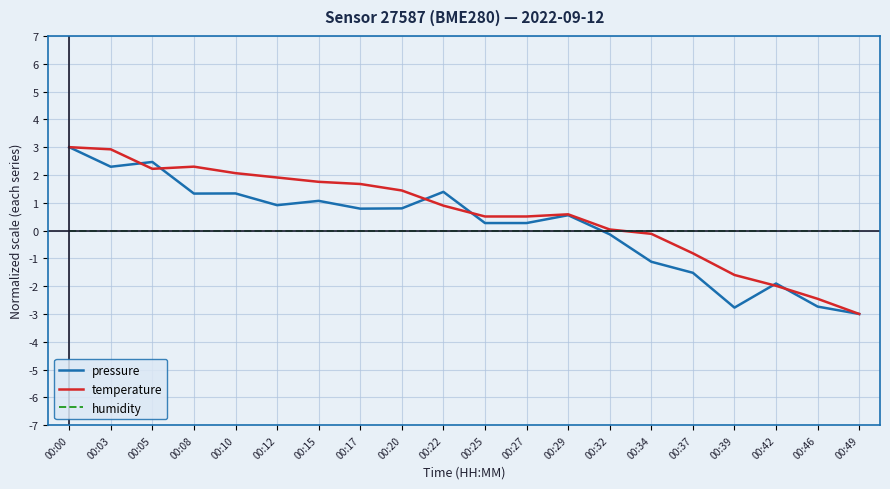

What is the sum of the temperature values at 00:20 and 00:17?

3.1